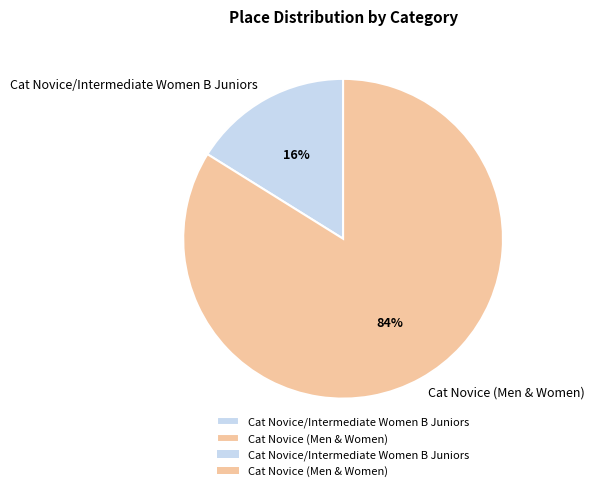

Does any single category account for the majority?

Yes